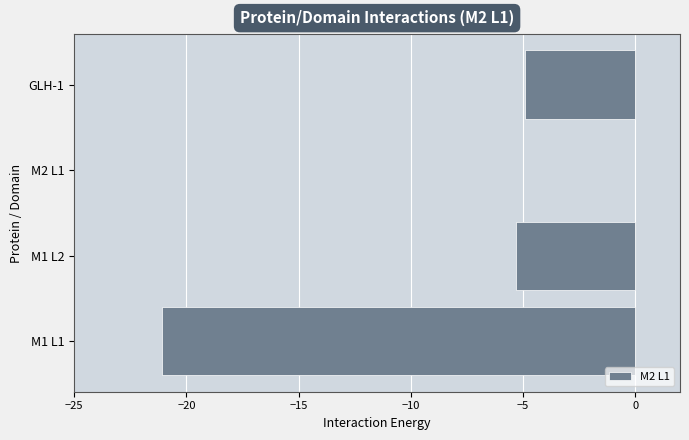

At which category does the chart reach its peak across all series?

M2 L1